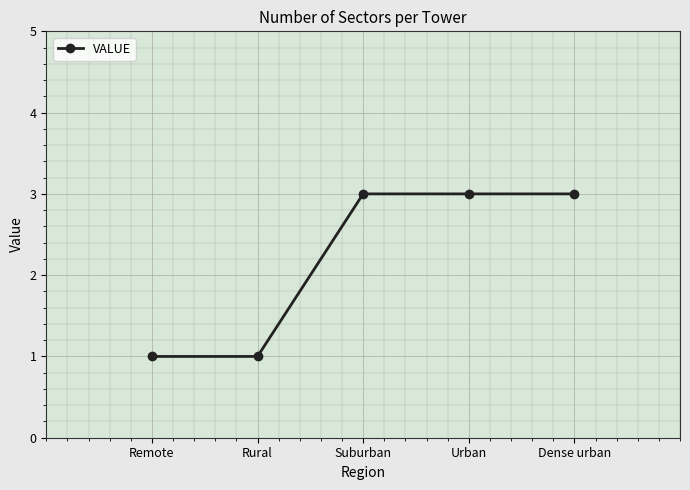

Which has a higher value, Dense urban or Remote?

Dense urban